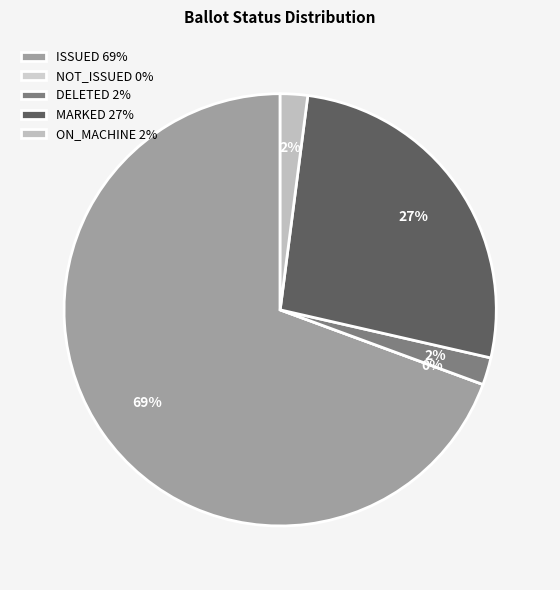

What is the smallest slice in the pie chart?

NOT_ISSUED